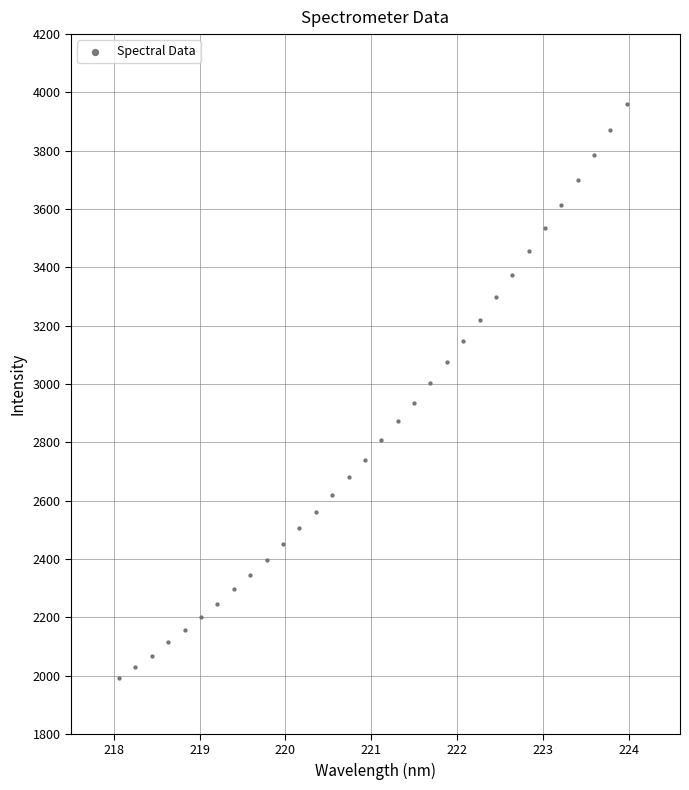

What is the range of X values (max minus min)?

5.9